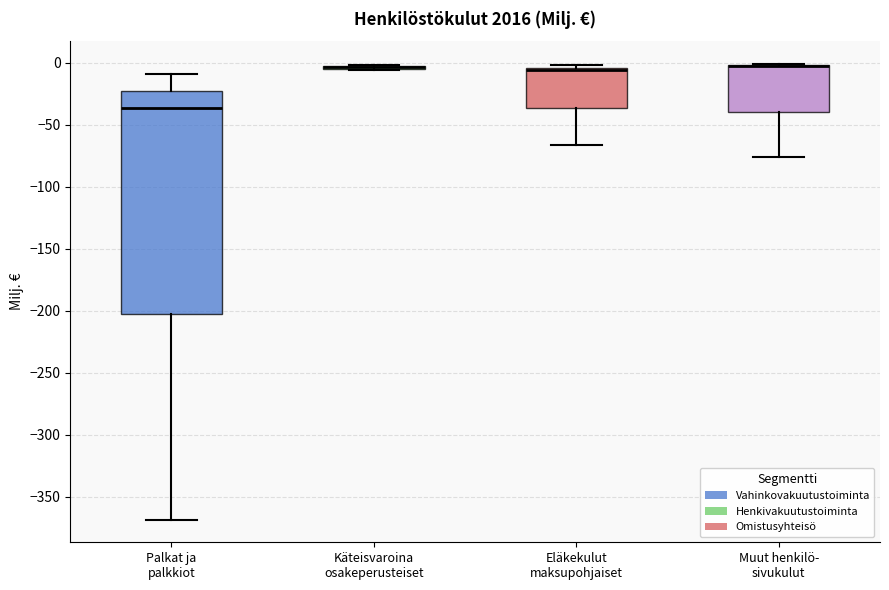

Where is the upper edge of the box for Muut henkilö- sivukulut on the y-axis? The values are not printed on the chart, so give them approximately, as read against the axis.

0